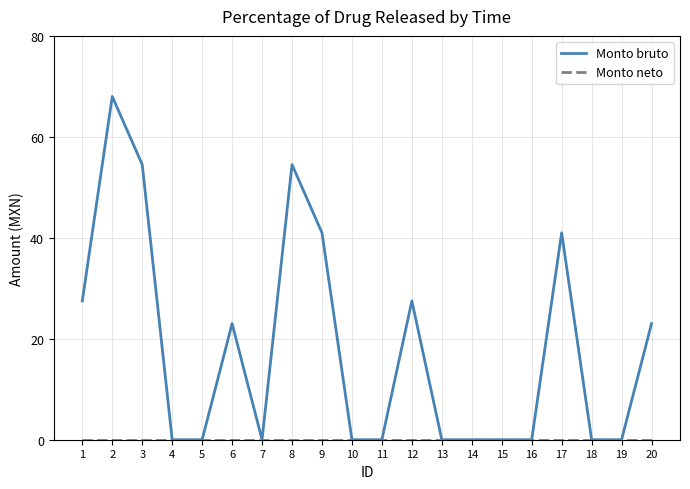

Which series has the largest total across all categories?

Monto bruto